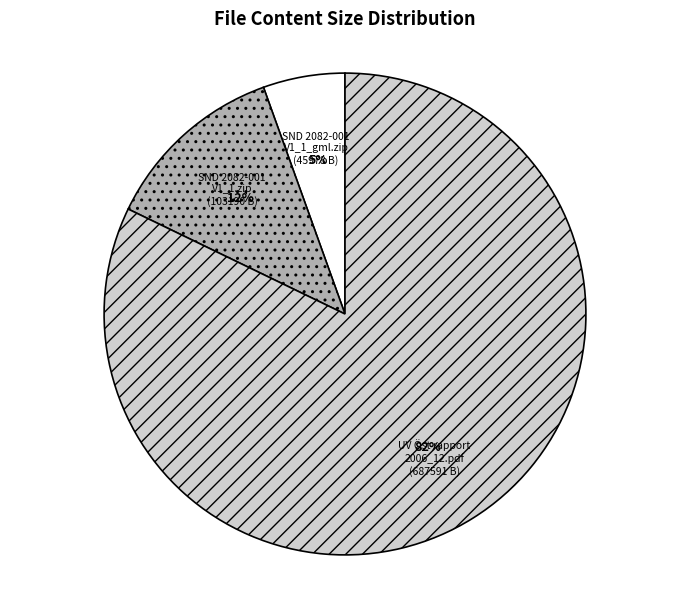

To the nearest percent, what is the average slice percentage?

33%